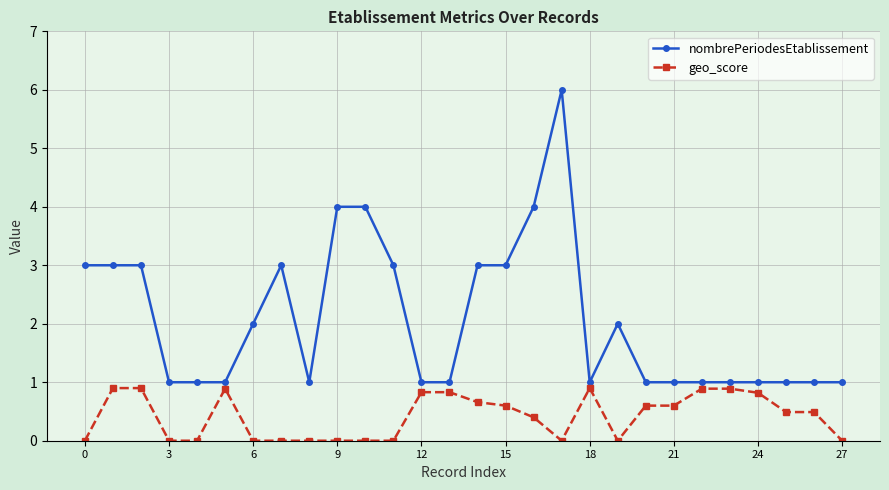

Rank the series by their maximum value, from lowest to highest.

geo_score, nombrePeriodesEtablissement